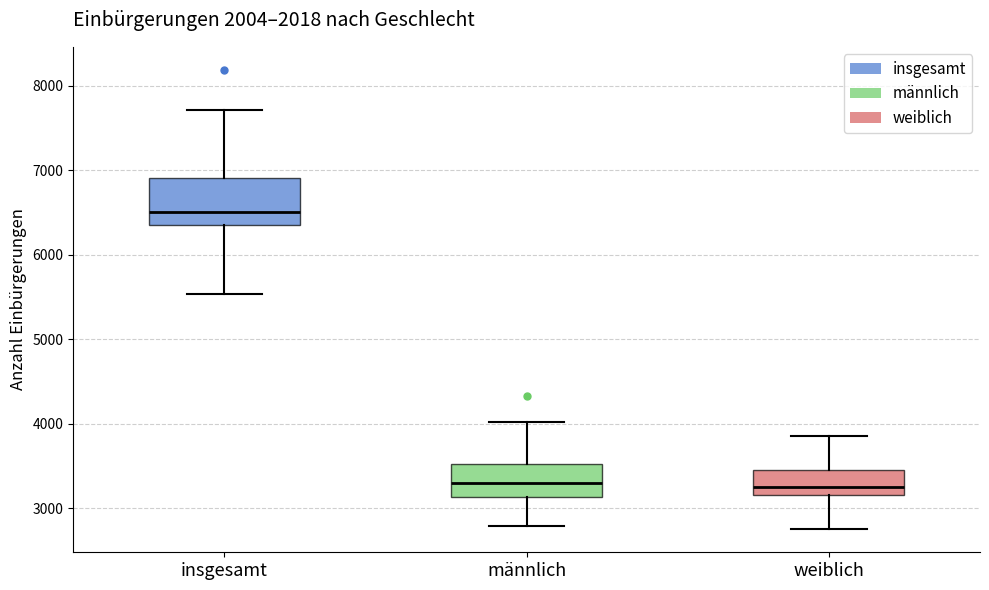

Which box is the tallest, from its lower edge to its upper edge?

insgesamt